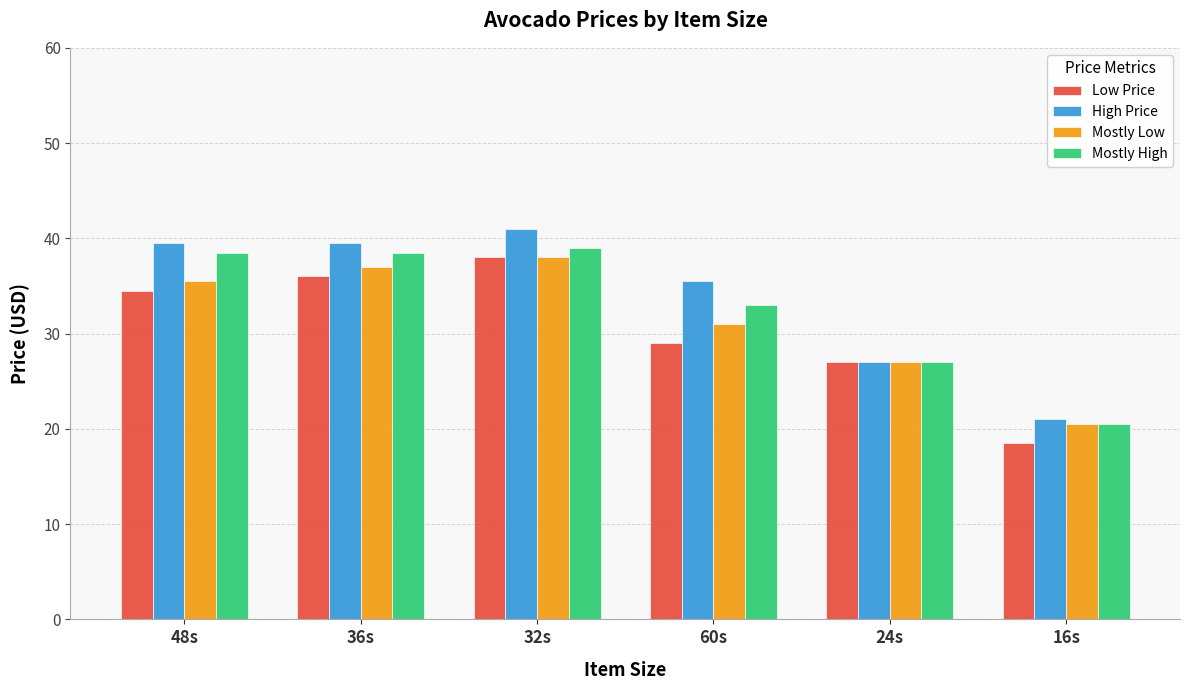

What is the difference between the second highest and minimum values in the Low Price series?

17.5